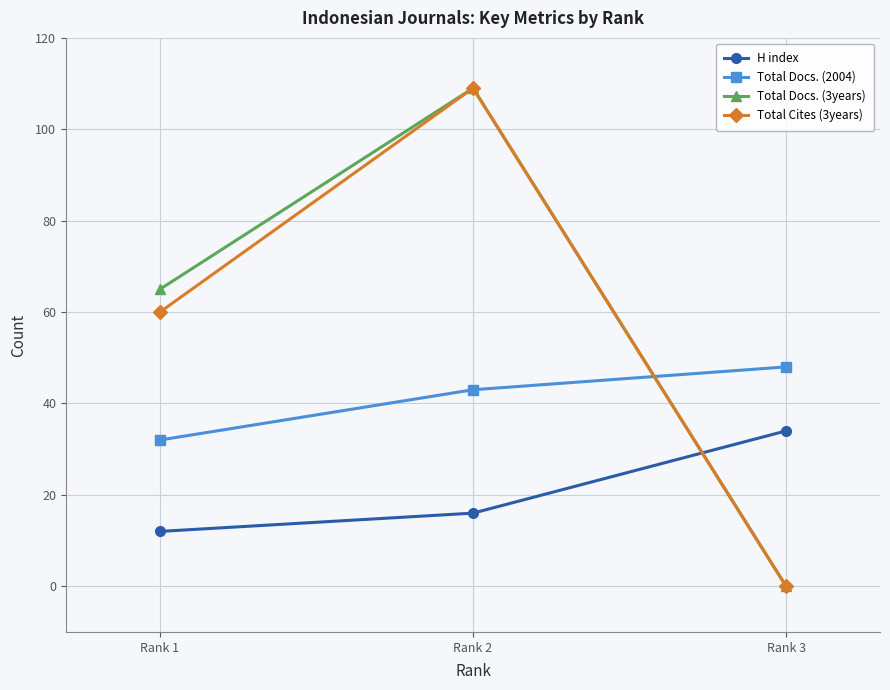

Reading right to left, list all the values displayed in this chart.

H index: 34	16	12
Total Docs. (2004): 48	43	32
Total Docs. (3years): 0	109	65
Total Cites (3years): 0	109	60